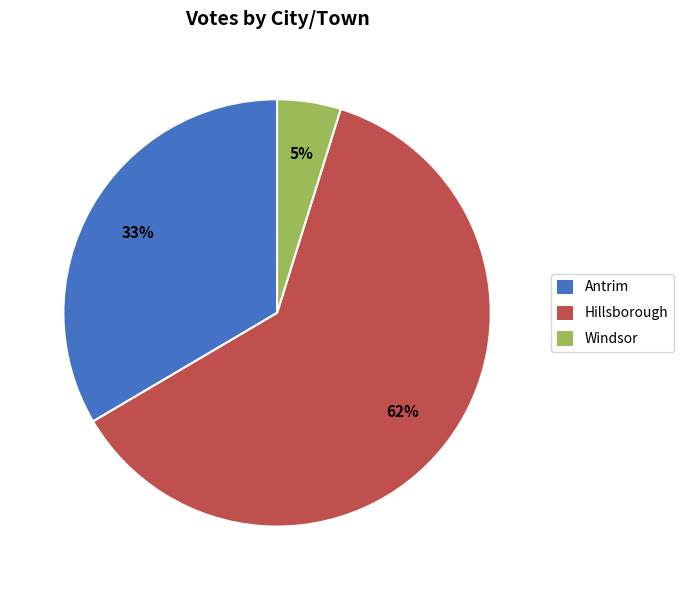

Does any single category account for the majority?

Yes